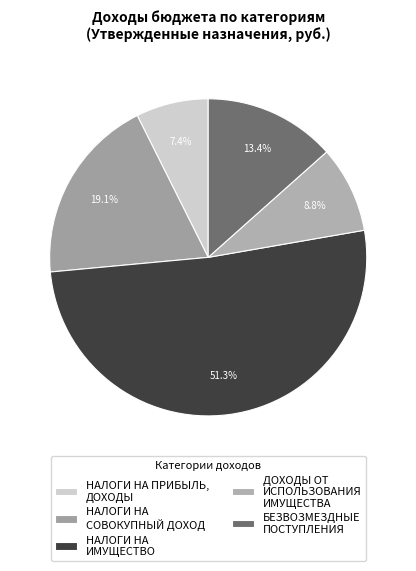

Is the sum of НАЛОГИ НА СОВОКУПНЫЙ ДОХОД and НАЛОГИ НА ПРИБЫЛЬ, ДОХОДЫ greater than half?

No